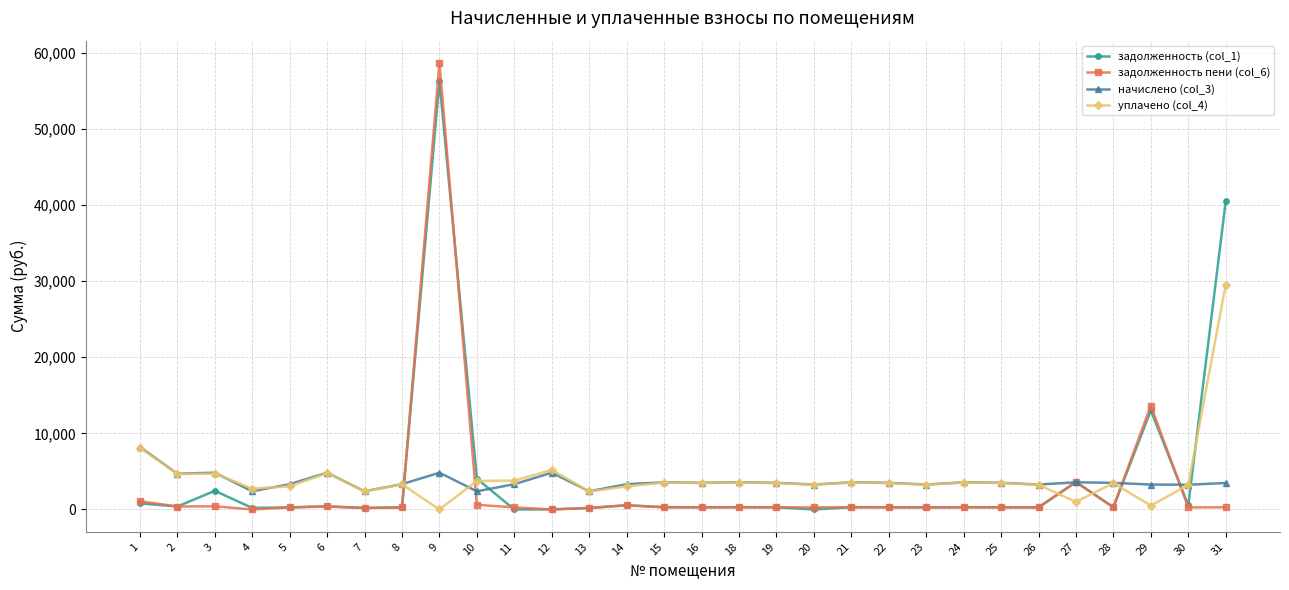

At which category is the sum across all series the highest?

9